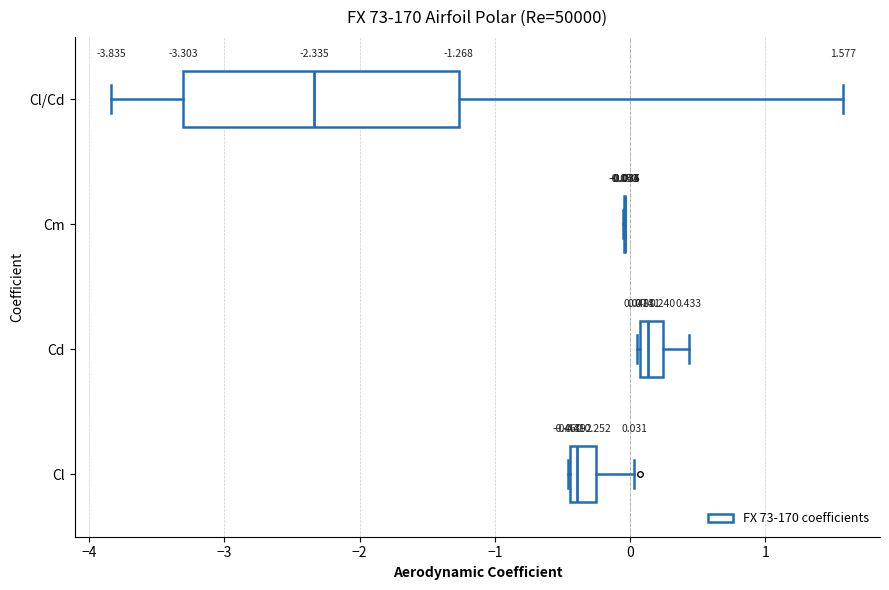

Comparing the boxes themselves (not the whiskers), which one is the widest?

Cl/Cd